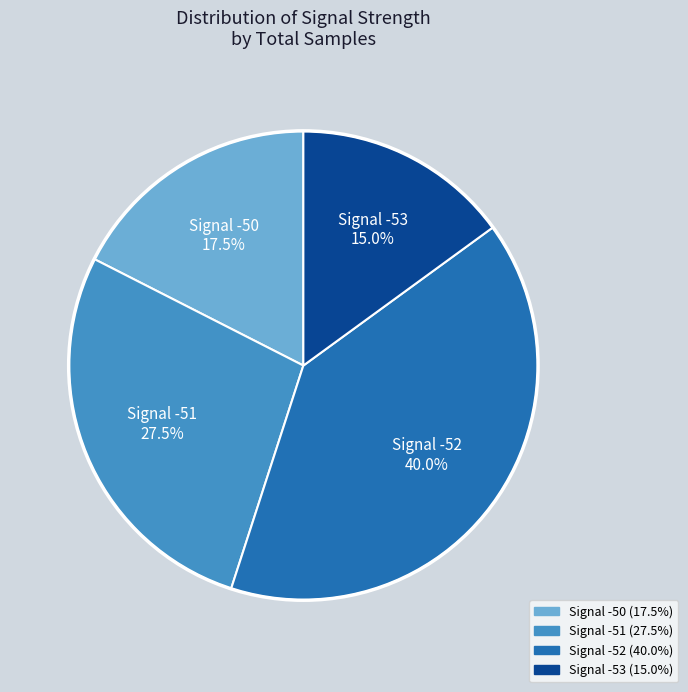

Is there a majority slice in this chart?

No